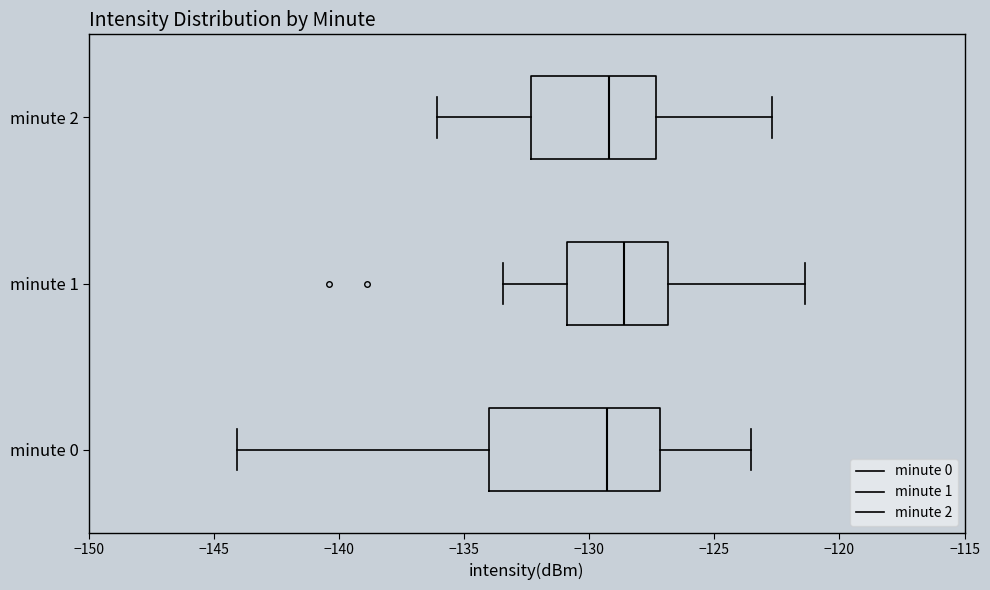

Reading bottom to top, transcribe this box plot: for each box, give where its median line is, the range the box spans, and where its two whiskers end, as read against the x-axis. The values are not printed on the chart, so give them approximately, as read against the axis.

minute 0: median -129.5, box -134.0 to -127.0, whiskers -144.0 to -123.5
minute 1: median -128.5, box -131.0 to -127.0, whiskers -133.5 to -121.5
minute 2: median -129.0, box -132.5 to -127.5, whiskers -136.0 to -122.5